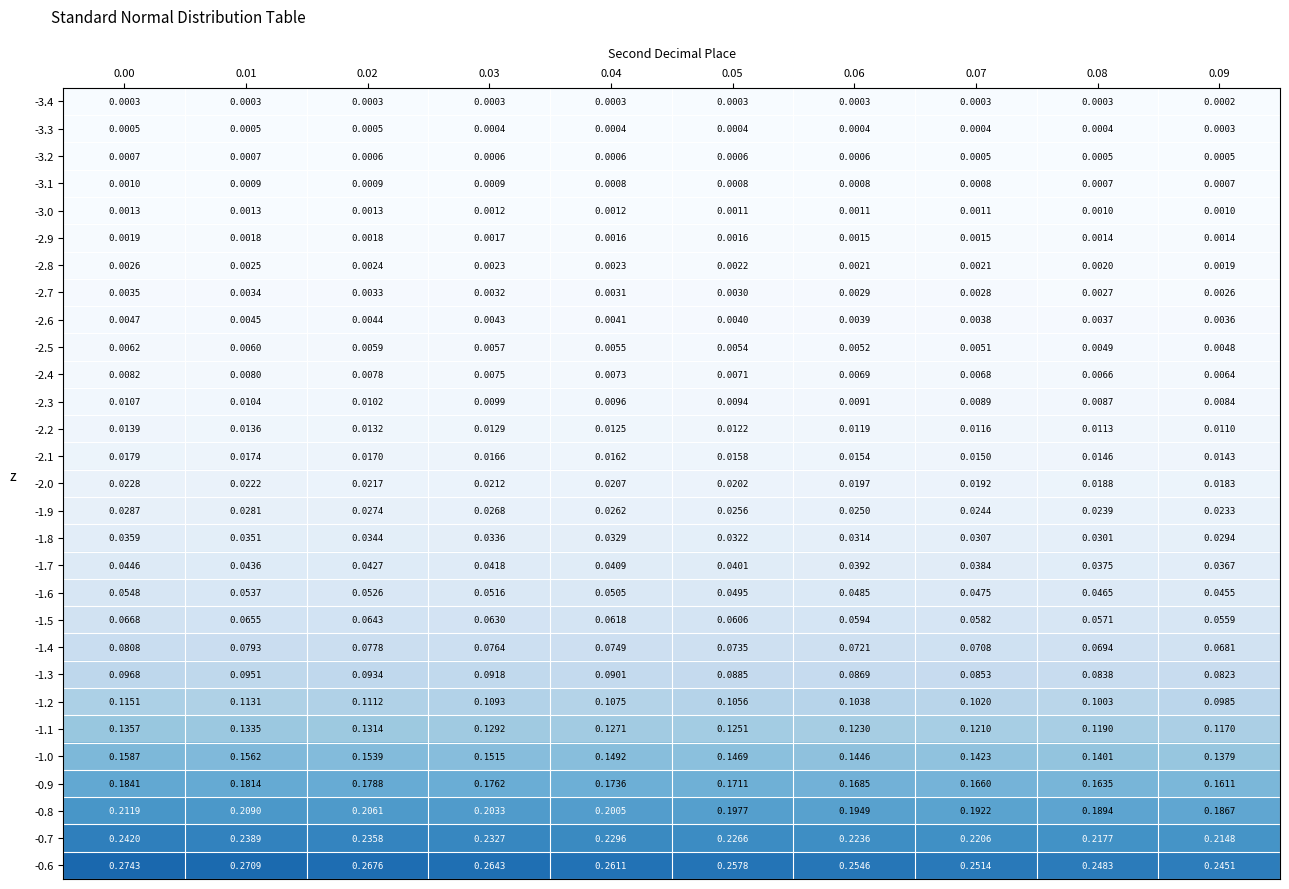

Is the value of -1.2 at 0.00 greater than the value of -0.9 at 0.00?

No